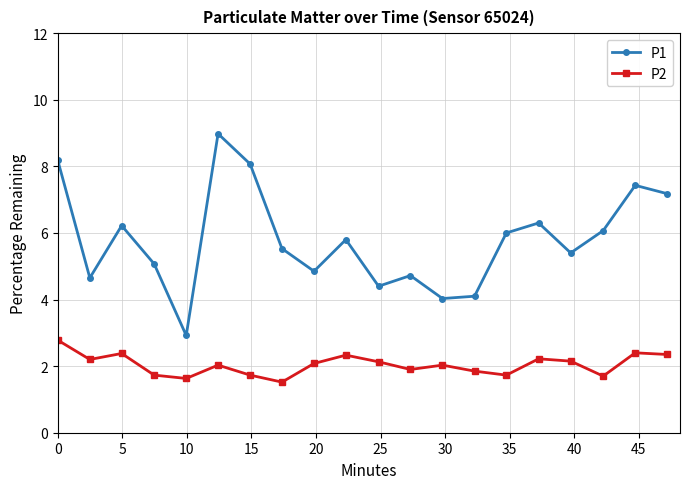

Is this an area chart (filled region under the line)?

No